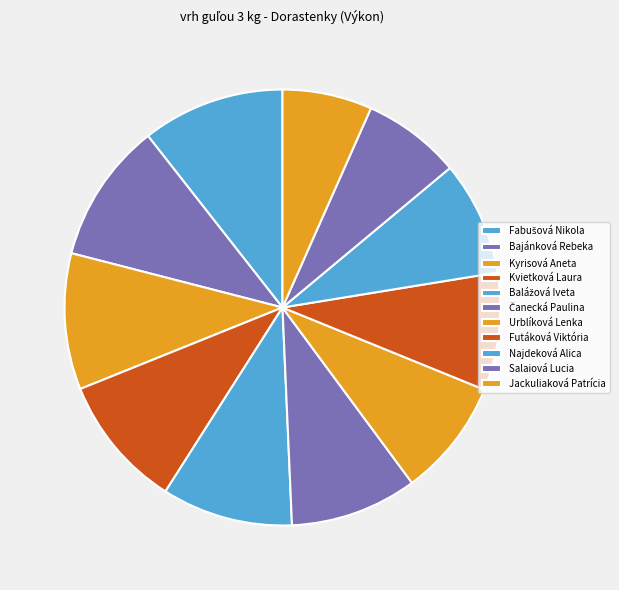

Is it true that Kvietková Laura is 17% of the pie?

False